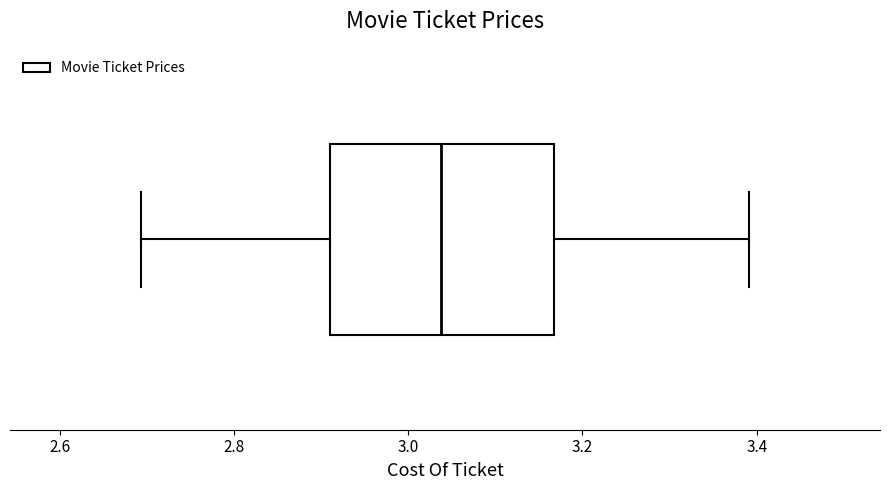

Read this box plot against the x-axis: the position of the median line, the range covered by the box, and the ends of both whiskers. The values are not printed on the chart, so give them approximately, as read against the axis.

median 3.04, box 2.90 to 3.16, whiskers 2.70 to 3.40